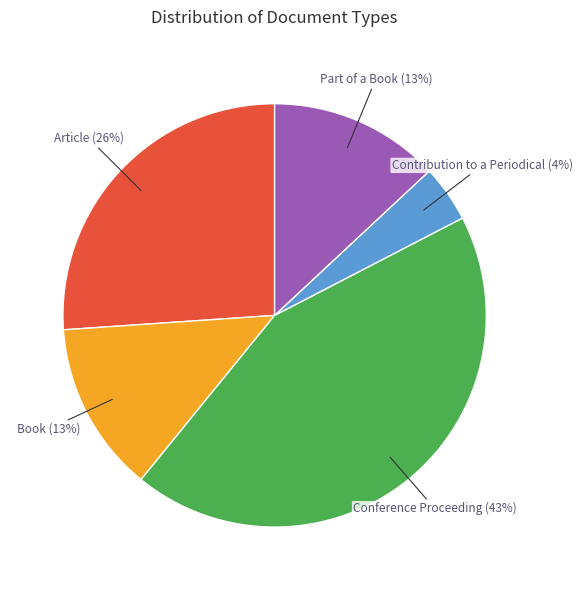

Is there any slice that represents more than half of the pie?

No